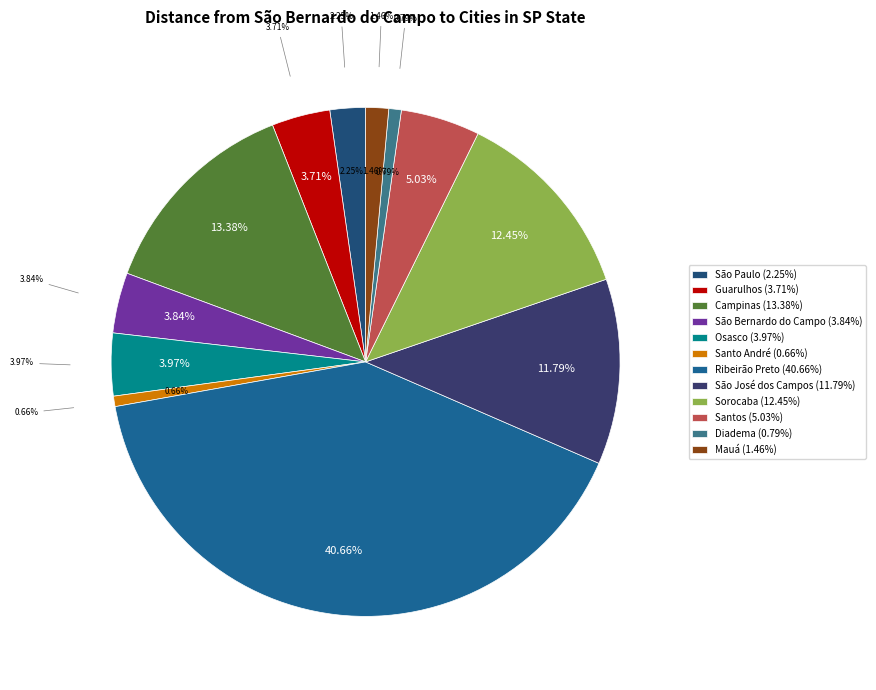

Approximately how many times larger is the value at Santos compared to São Bernardo do Campo?

1.3